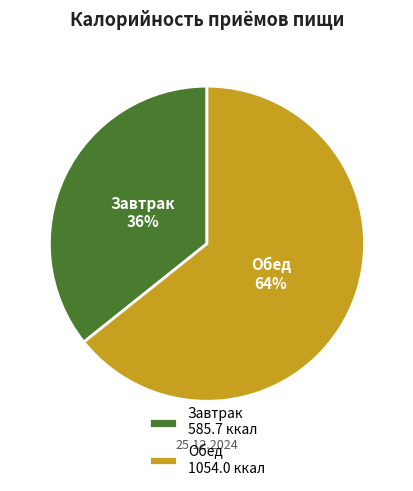

True or false: Завтрак accounts for 41% of the total.

False